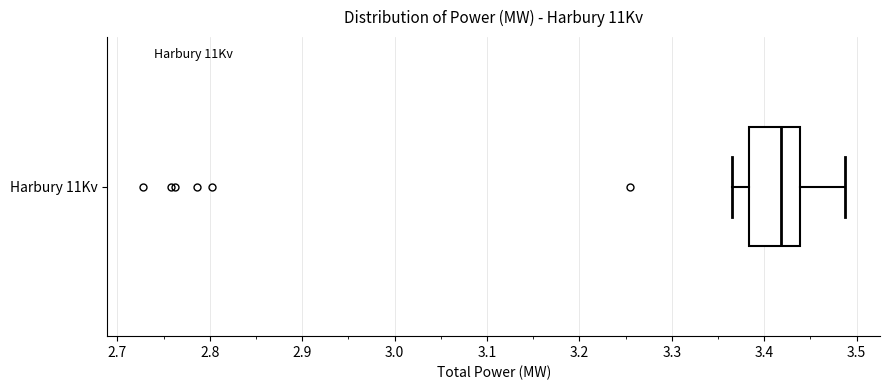

Transcribe this box plot: give where the median line is, the range the box spans, and where the two whiskers end, as read against the x-axis. The values are not printed on the chart, so give them approximately, as read against the axis.

median 3.42, box 3.38 to 3.44, whiskers 3.36 to 3.49